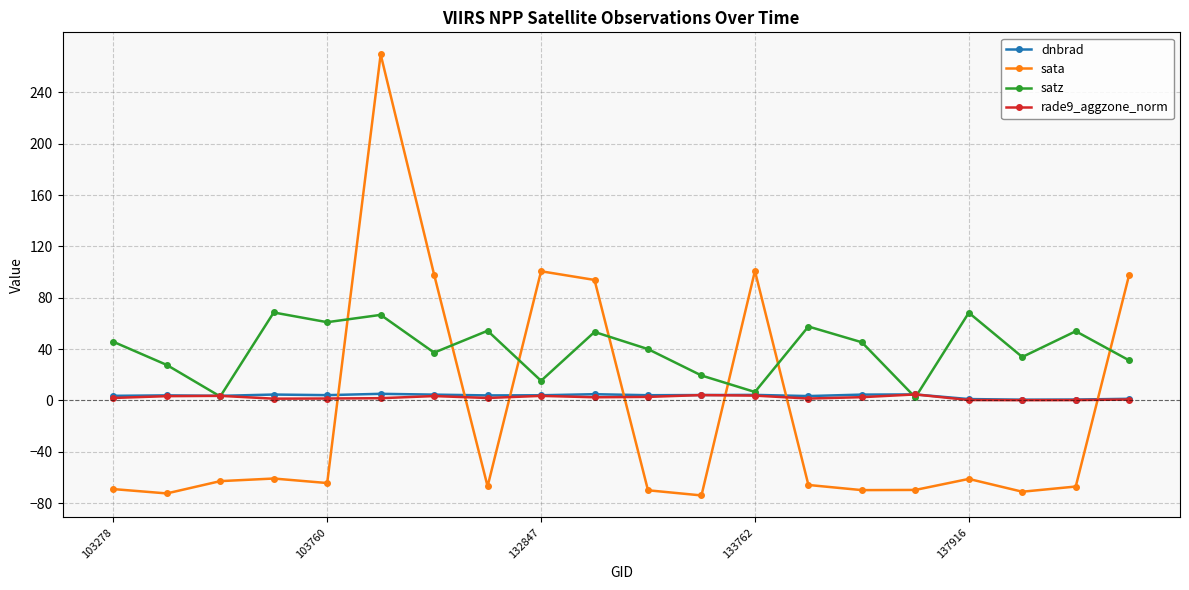

True or false: sata has more than 2 points higher than both neighbors.

True